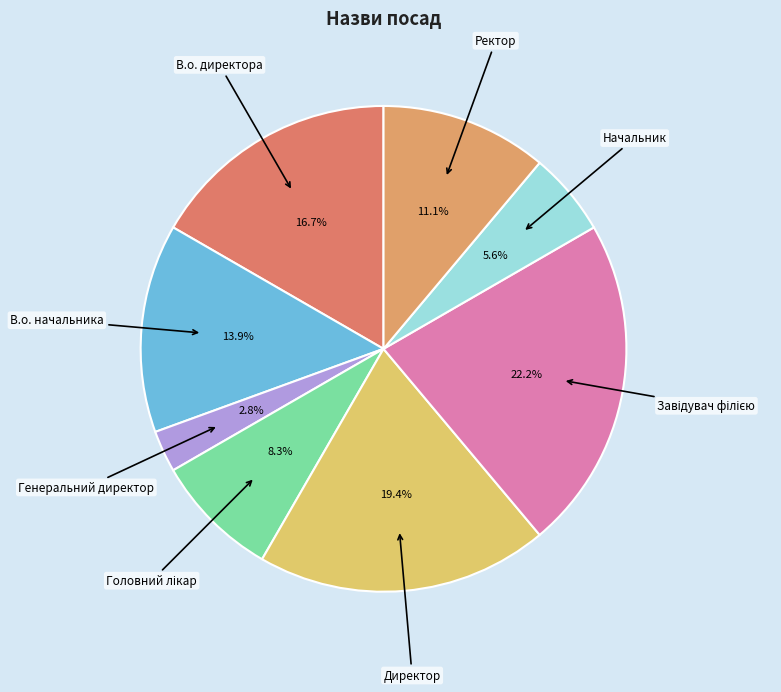

Which has a higher value, Начальник or Директор?

Директор